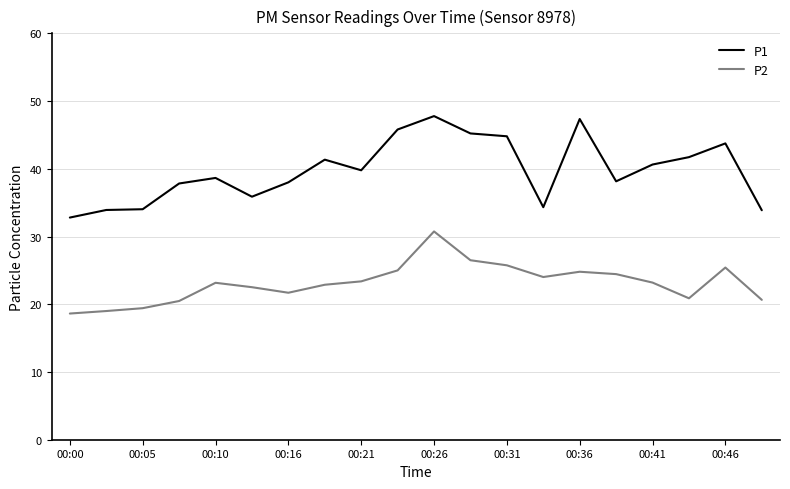

What is the difference between the maximum and minimum values in the P1 series?

15.0